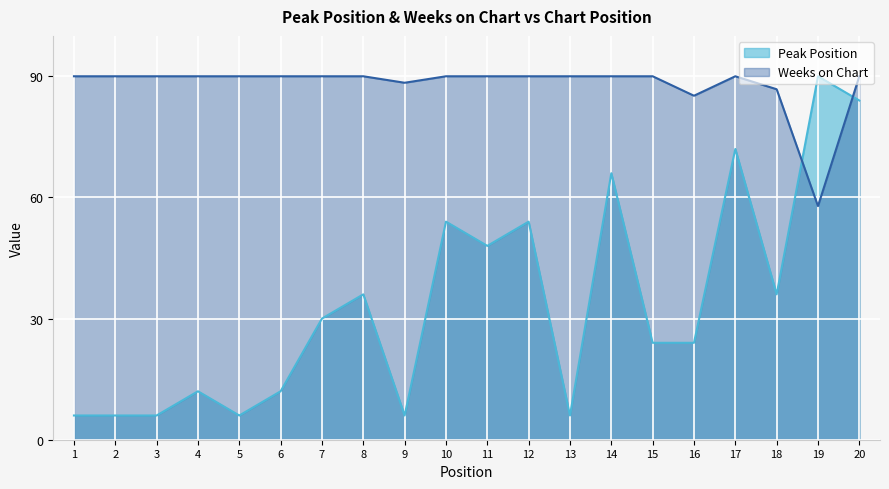

Rank the categories by Peak Position value from highest to lowest.

19, 20, 17, 14, 10, 12, 11, 8, 18, 7, 15, 16, 4, 6, 1, 2, 3, 5, 9, 13